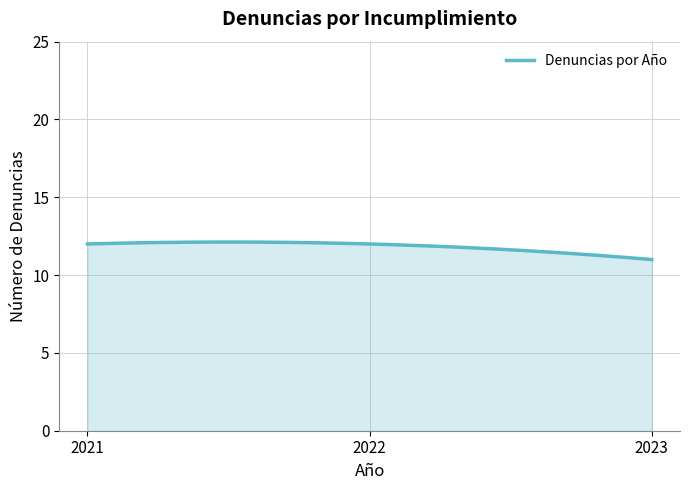

What is the minimum value shown in the chart?

11.0